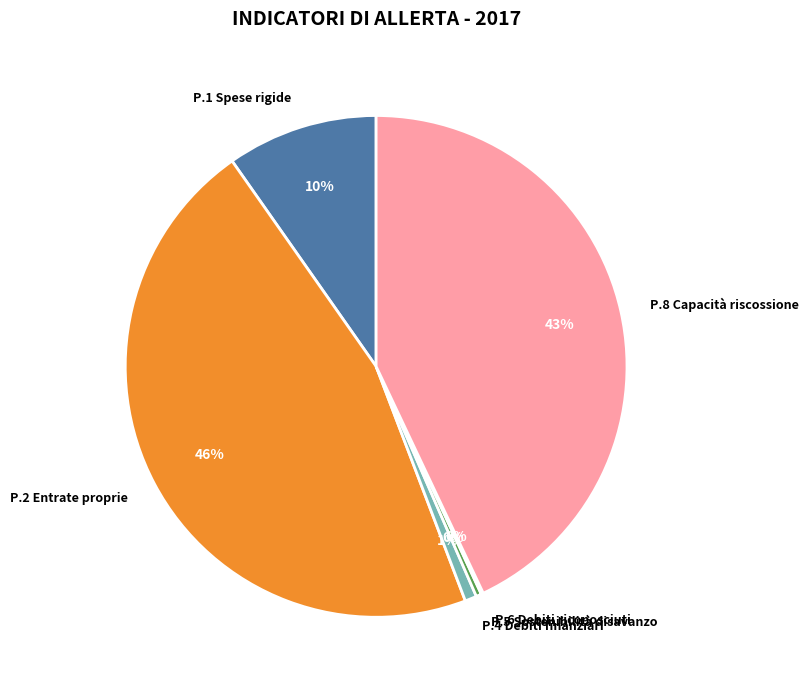

Which category has the biggest portion of the pie?

P.2 Entrate proprie